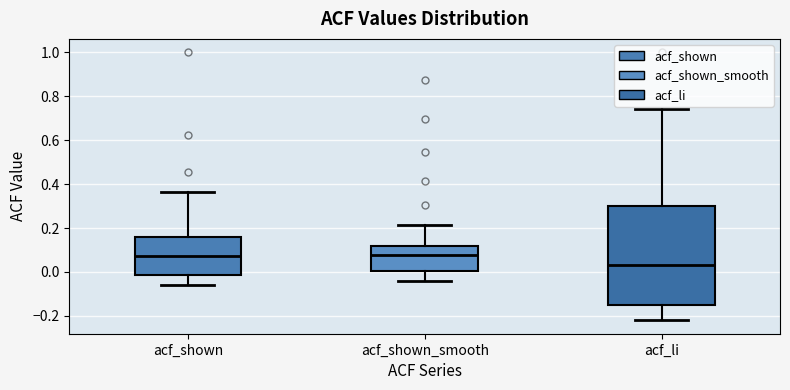

Reading left to right, transcribe this box plot: for each box, give where its median line is, the range the box spans, and where its two whiskers end, as read against the y-axis. The values are not printed on the chart, so give them approximately, as read against the axis.

acf_shown: median 0.08, box -0.02 to 0.16, whiskers -0.06 to 0.36
acf_shown_smooth: median 0.08, box 0.00 to 0.12, whiskers -0.04 to 0.22
acf_li: median 0.04, box -0.14 to 0.30, whiskers -0.22 to 0.74